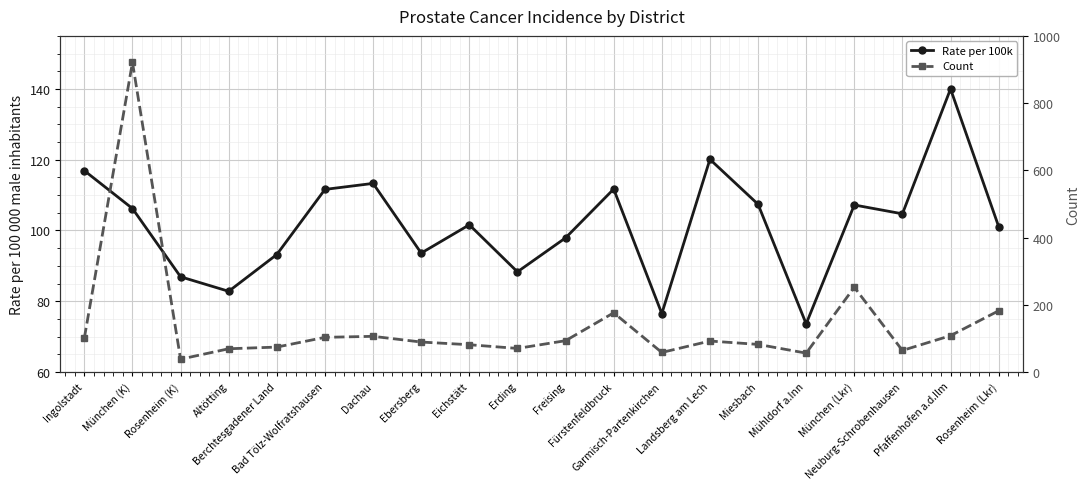

Which series has the largest total across all categories?

Count